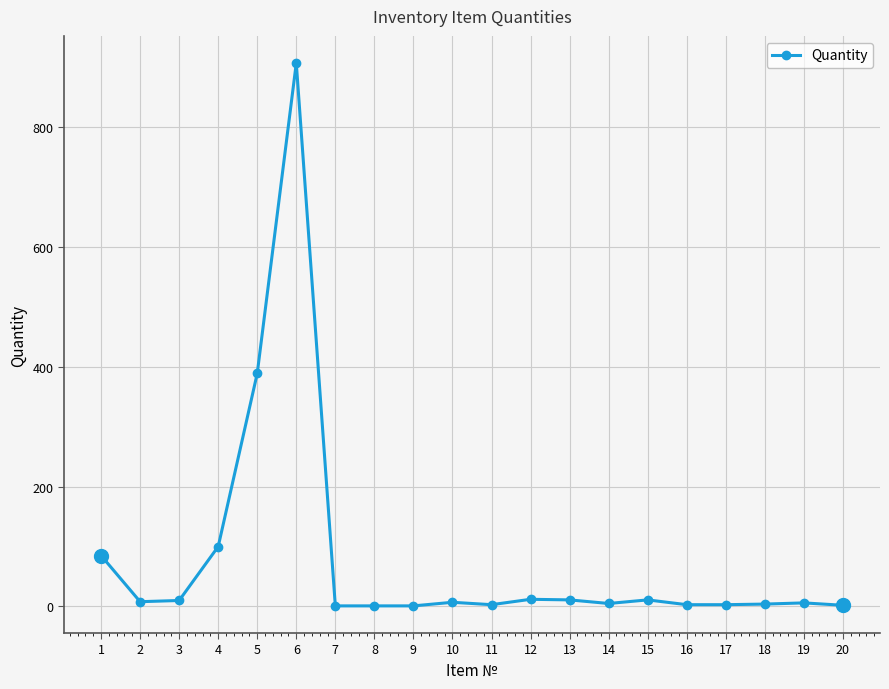

What is the difference between the maximum and second lowest values?

906